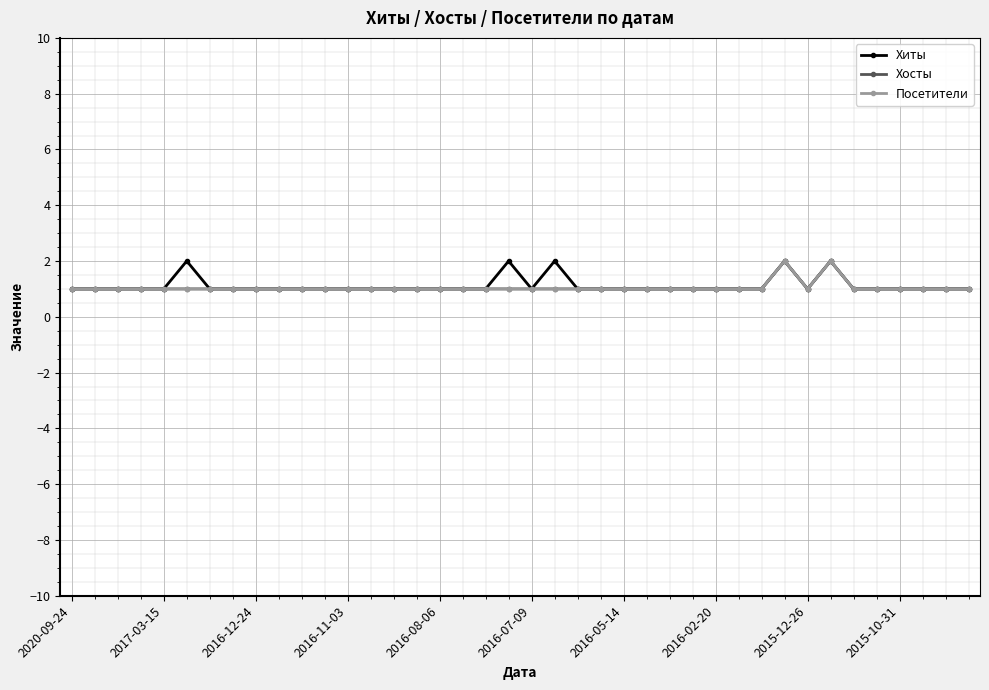

Which series has the largest total across all categories?

Хиты